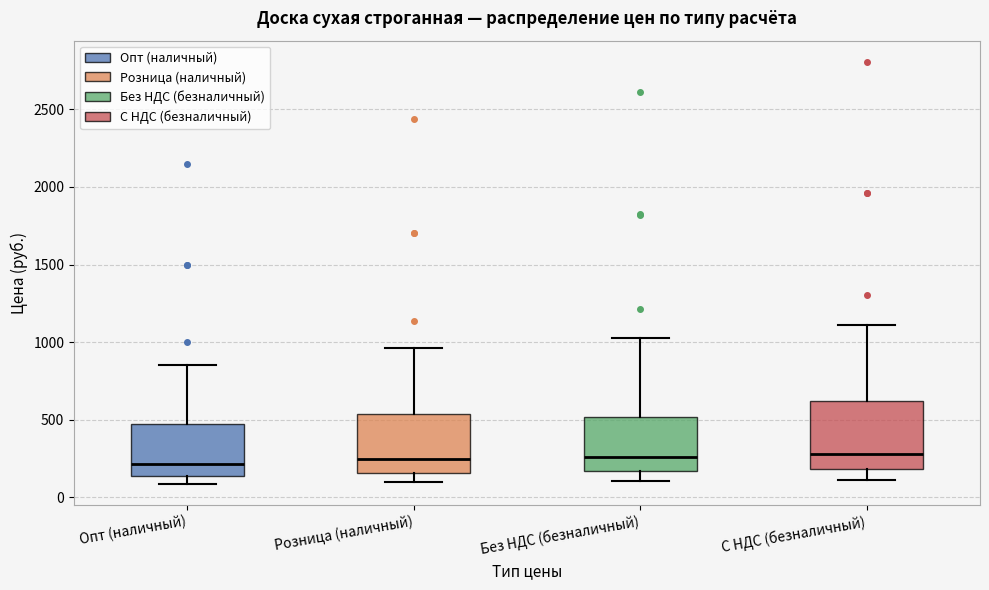

Reading left to right, transcribe this box plot: for each box, give where its median line is, the range the box spans, and where its two whiskers end, as read against the y-axis. The values are not printed on the chart, so give them approximately, as read against the axis.

Опт (наличный): median 200, box 150 to 500, whiskers 100 to 850
Розница (наличный): median 250, box 150 to 550, whiskers 100 to 950
Без НДС (безналичный): median 250, box 150 to 500, whiskers 100 to 1050
С НДС (безналичный): median 300, box 200 to 600, whiskers 100 to 1100